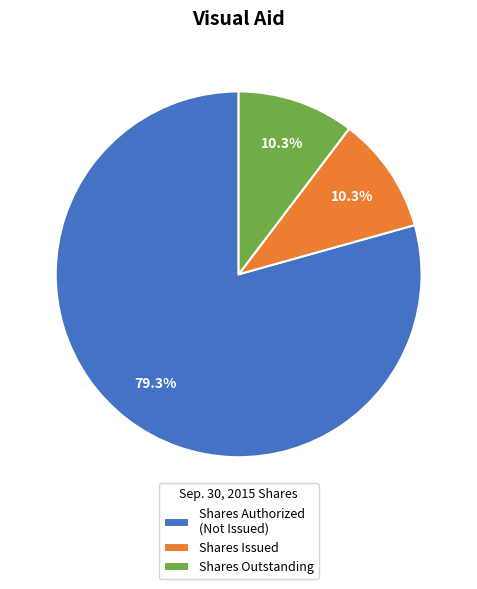

How many segments does this pie chart have?

3